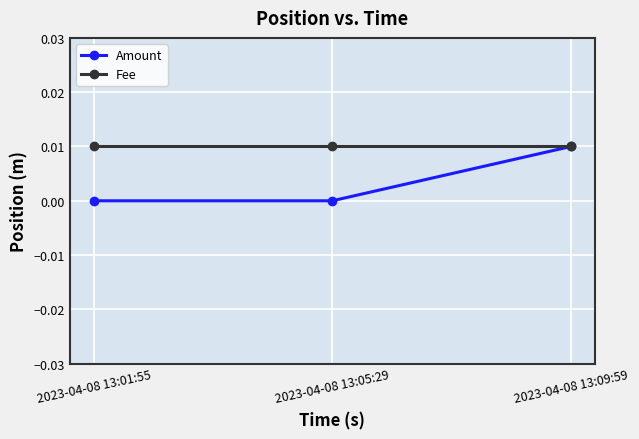

At 2023-04-08 13:05:29, list the series in order from largest to smallest.

Fee, Amount